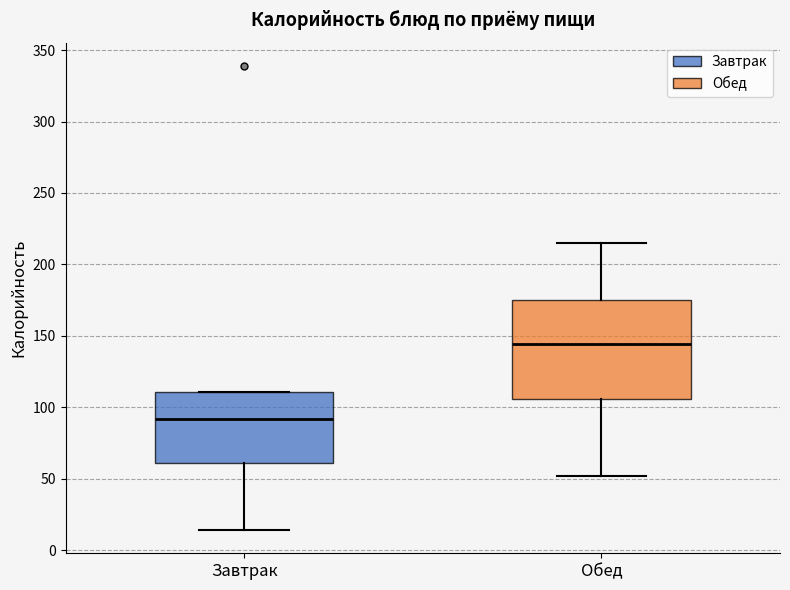

Which box has the highest median line?

Обед